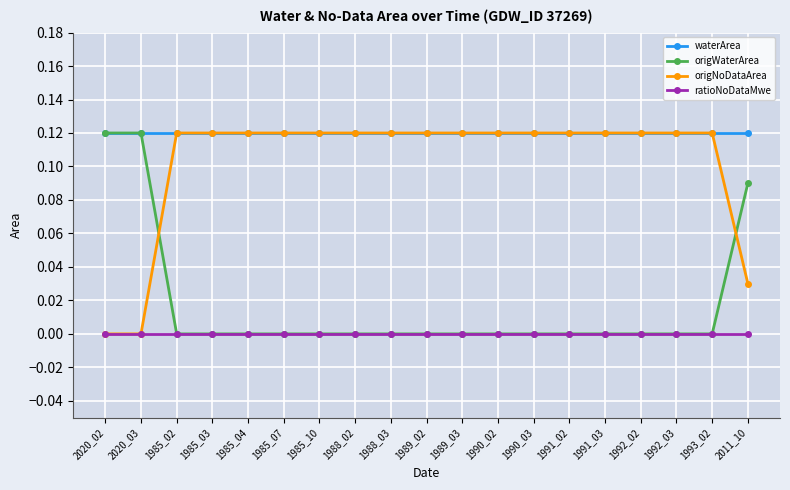

What is the label of the 10th point from the left?

1989_02